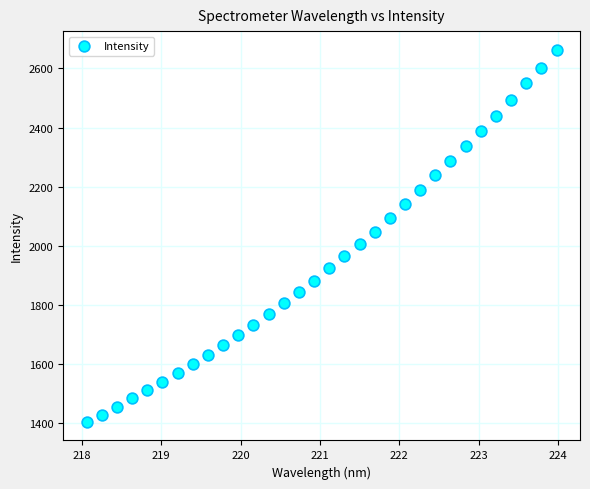

What is the range of Y values (max minus min)?

1260.3